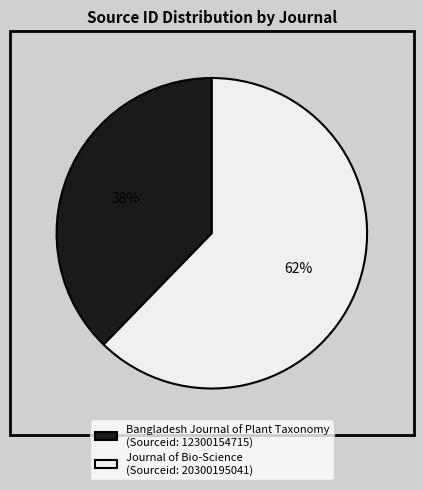

How many slices are in this pie chart?

2